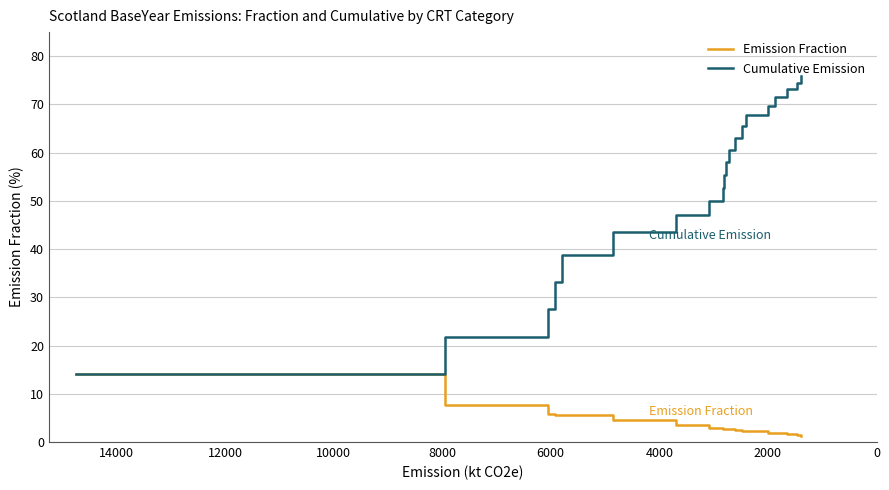

True or false: Emission Fraction has a value of 2.0 at 18.

False